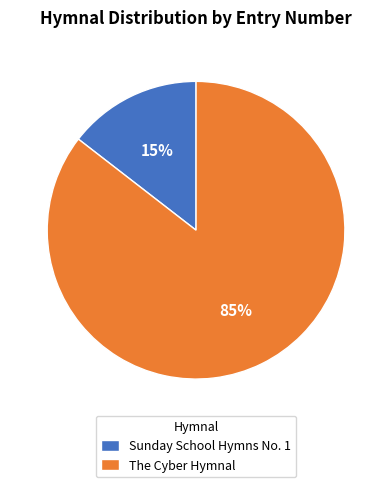

How many slices are in this pie chart?

2